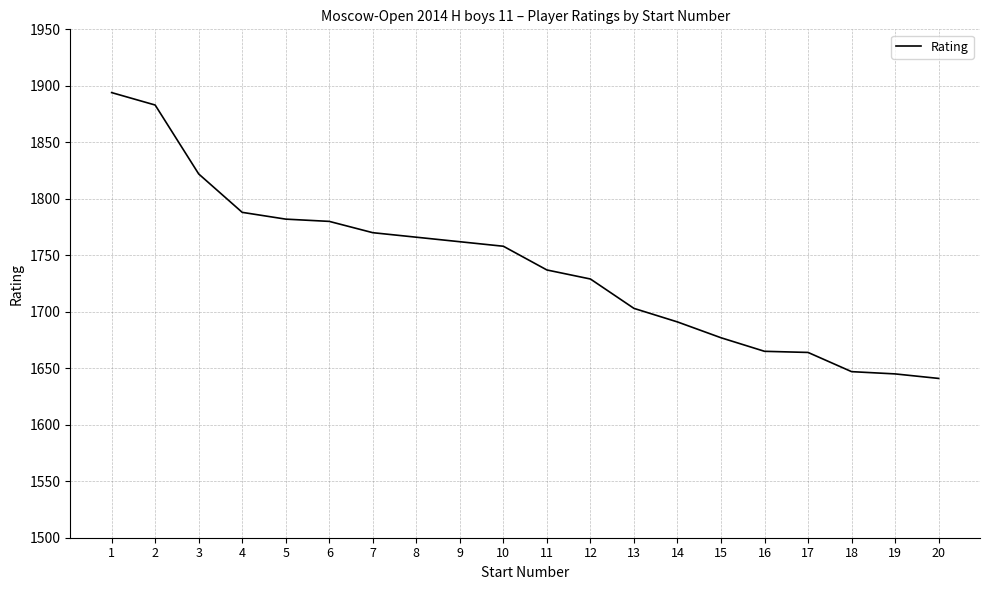

What is the smallest value displayed?

1641